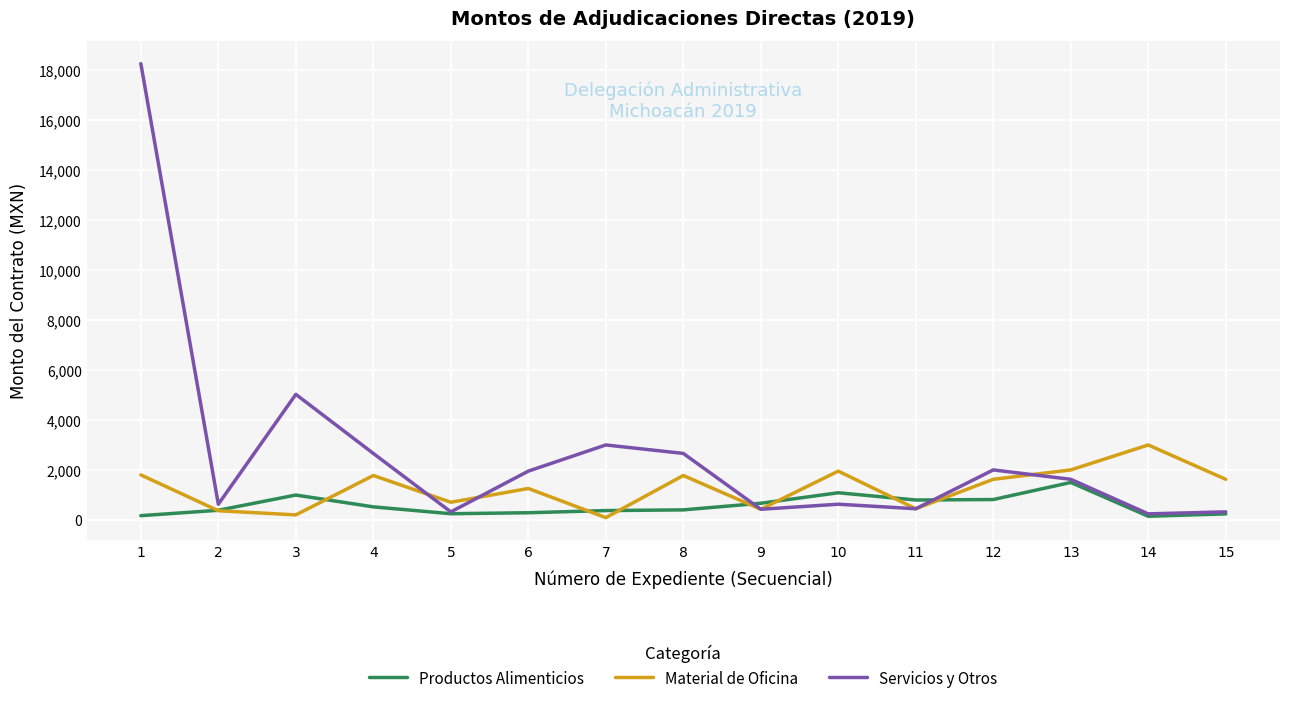

At which category does Servicios y Otros reach its first local valley?

2